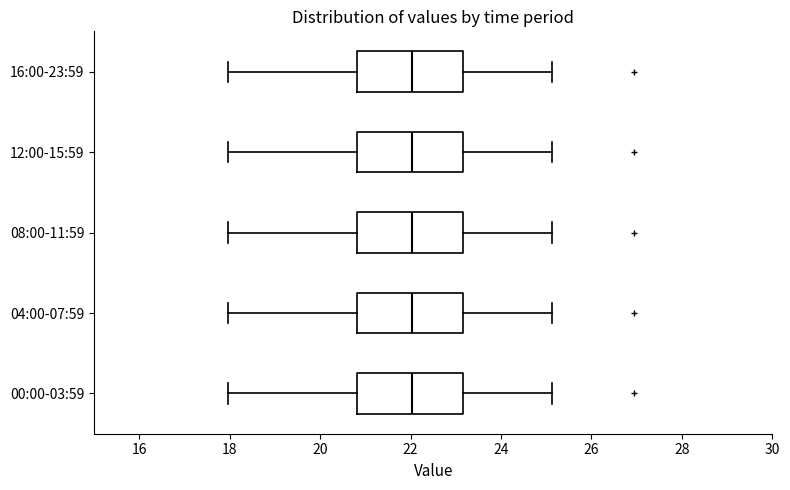

Reading bottom to top, transcribe this box plot: for each box, give where its median line is, the range the box spans, and where its two whiskers end, as read against the x-axis. The values are not printed on the chart, so give them approximately, as read against the axis.

00:00-03:59: median 22.0, box 20.8 to 23.2, whiskers 18.0 to 25.2
04:00-07:59: median 22.0, box 20.8 to 23.2, whiskers 18.0 to 25.2
08:00-11:59: median 22.0, box 20.8 to 23.2, whiskers 18.0 to 25.2
12:00-15:59: median 22.0, box 20.8 to 23.2, whiskers 18.0 to 25.2
16:00-23:59: median 22.0, box 20.8 to 23.2, whiskers 18.0 to 25.2